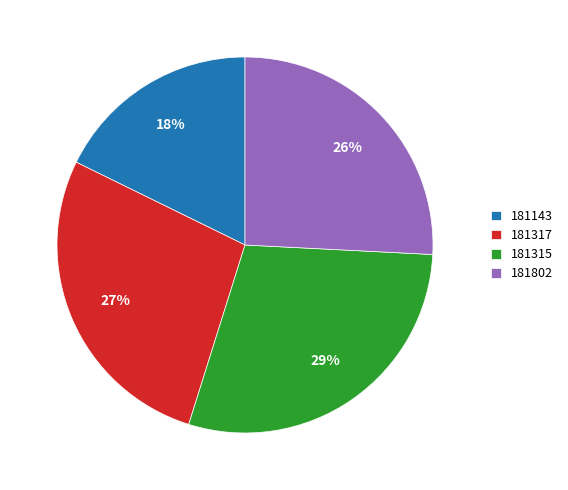

Which slice is the largest?

181315